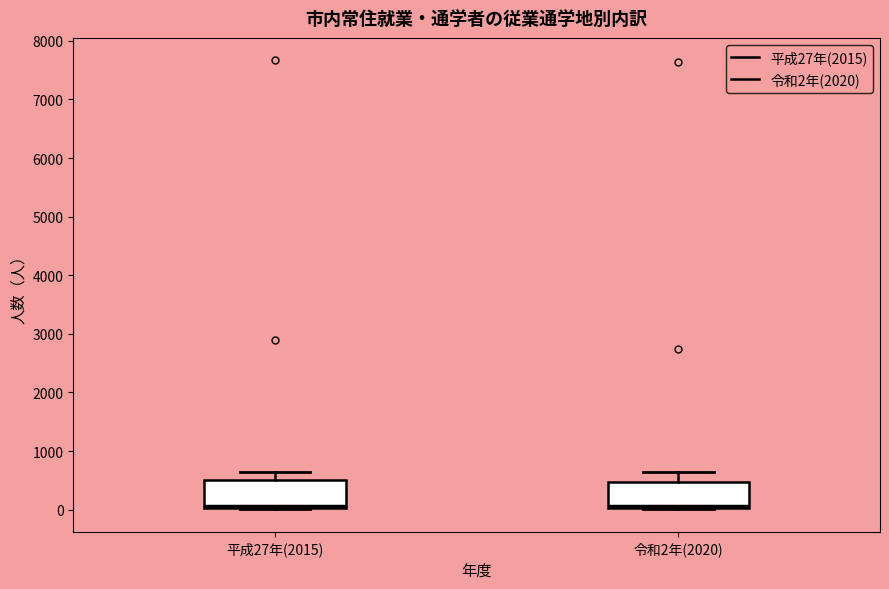

Reading left to right, transcribe this box plot: for each box, give where its median line is, the range the box spans, and where its two whiskers end, as read against the y-axis. The values are not printed on the chart, so give them approximately, as read against the axis.

平成27年(2015): median 100, box 0 to 500, whiskers 0 to 600
令和2年(2020): median 100, box 0 to 500, whiskers 0 to 600